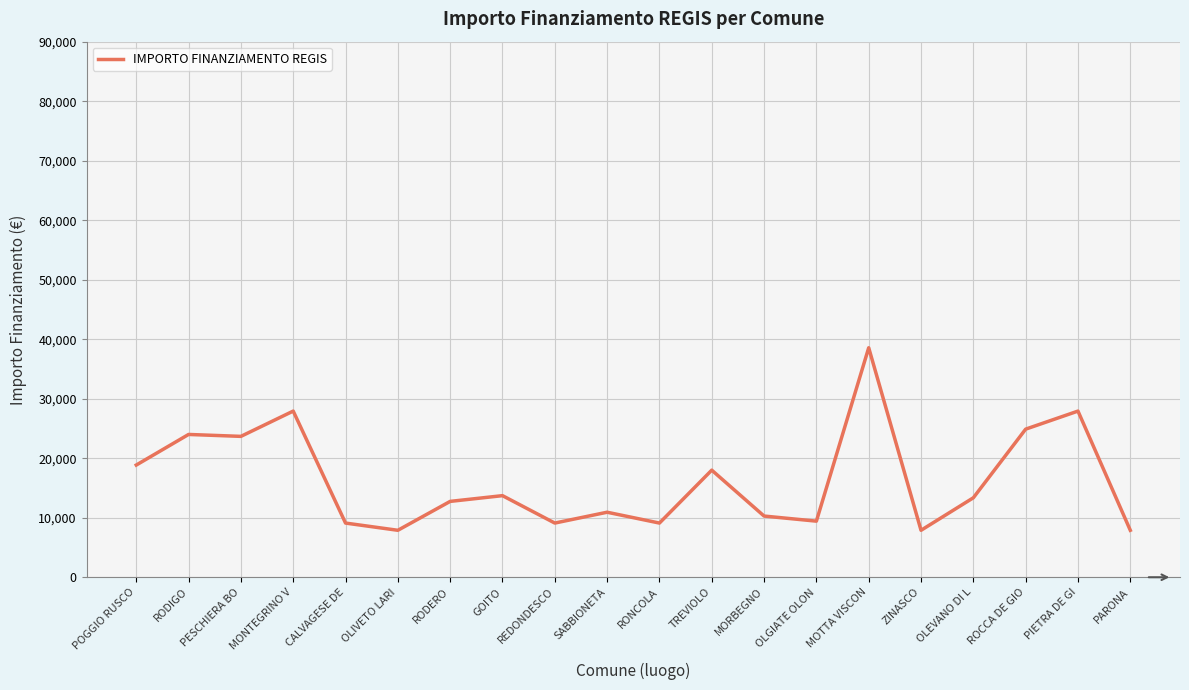

What is the change in value from OLIVETO LARI to MOTTA VISCON?

+30674